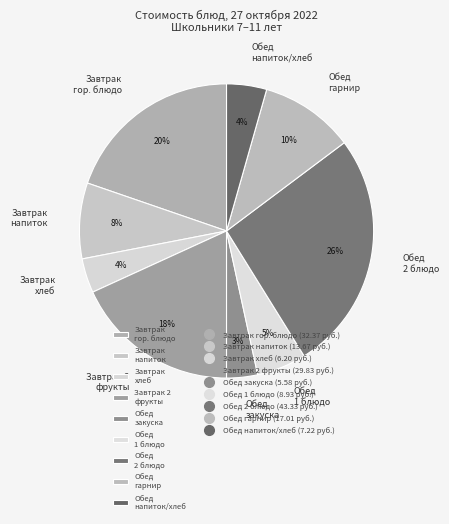

How many slices are in this pie chart?

9